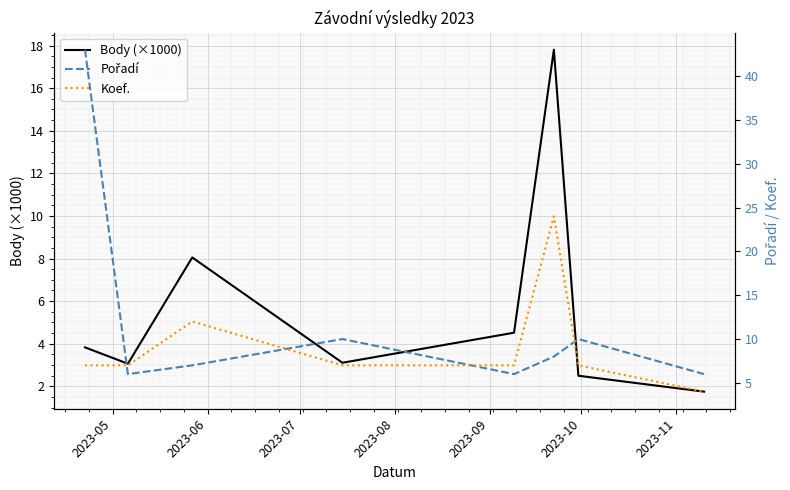

Is the value of Body (×1000) at 2023-10 greater than the value of Koef. at 2023-08?

Yes